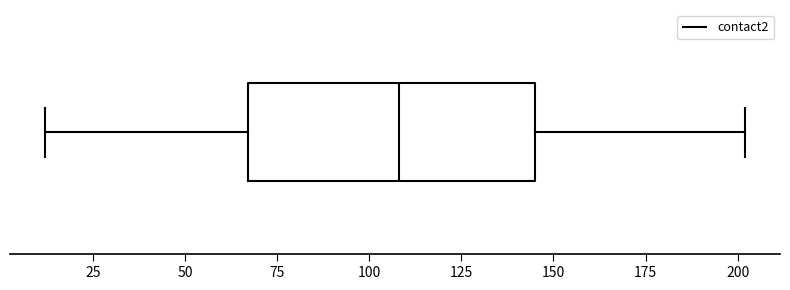

Read this box plot against the x-axis: the position of the median line, the range covered by the box, and the ends of both whiskers. The values are not printed on the chart, so give them approximately, as read against the axis.

median 110, box 65 to 145, whiskers 10 to 200